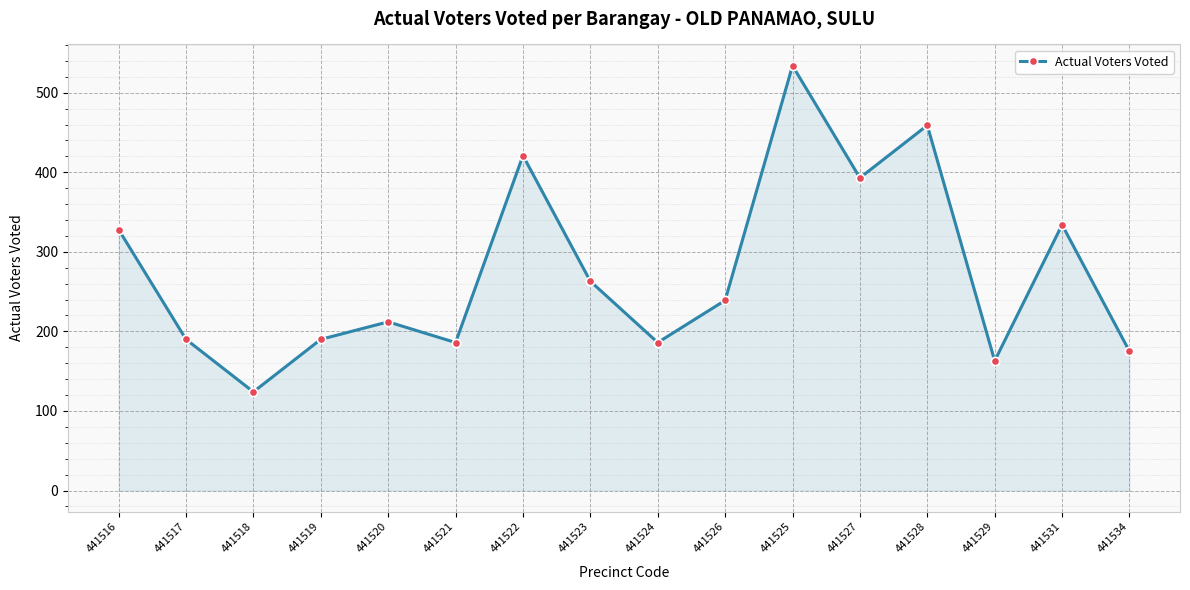

Reading right to left, extract all data points from this chart.

175	334	163	459	393	534	239	186	263	421	186	212	190	124	190	328